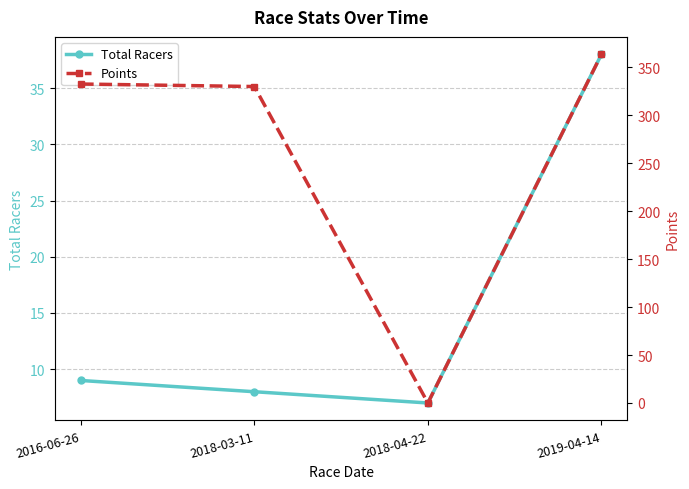

At which label does Total Racers first exceed 9?

2019-04-14